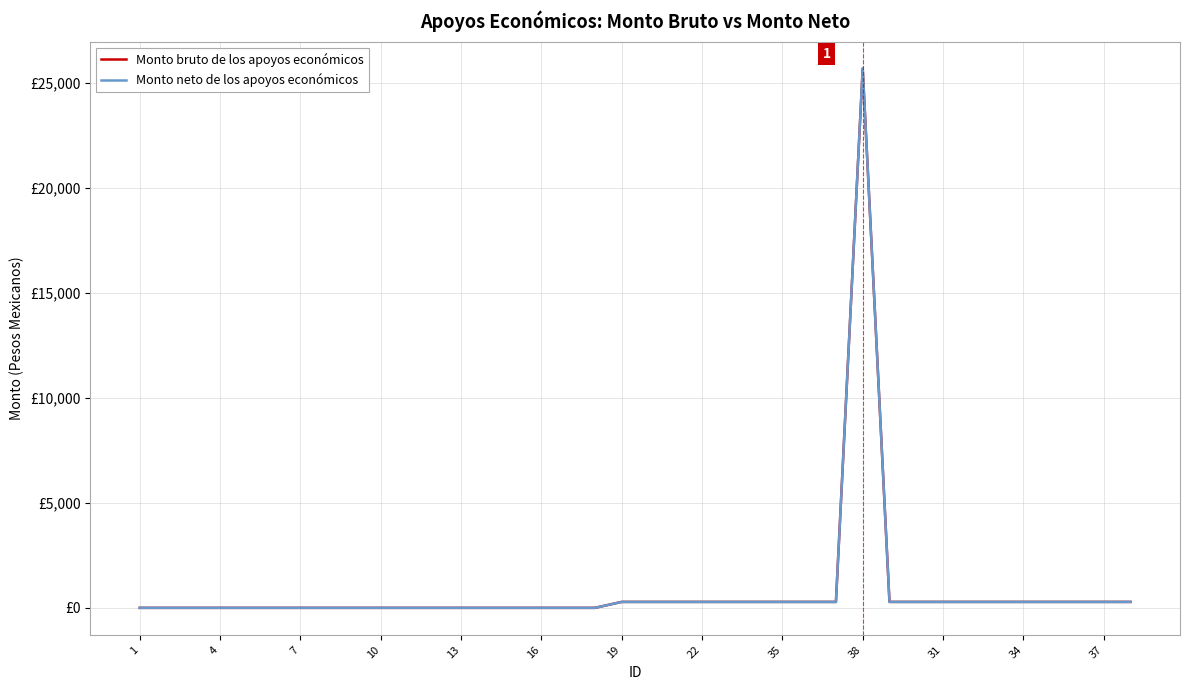

Does the chart display data point markers on the line(s)?

No